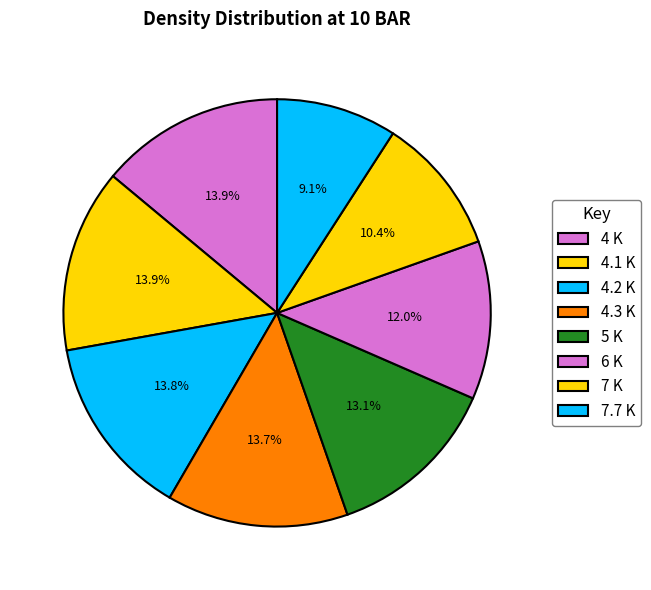

Does 4.2 K represent more than half of the total?

No